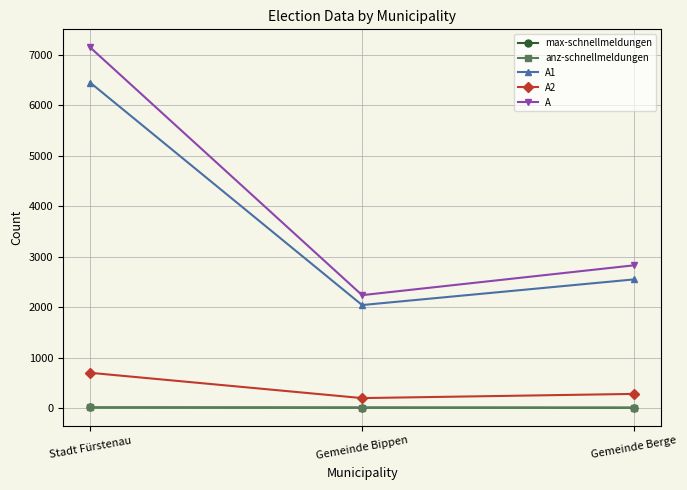

What is the label of the 2nd point from the left?

Gemeinde Bippen